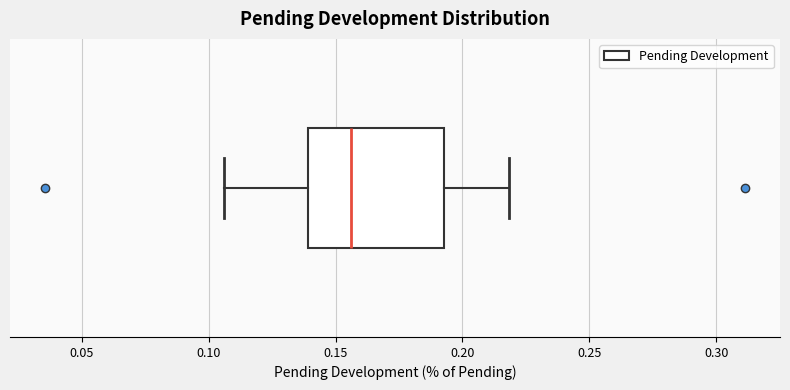

Transcribe this box plot: give where the median line is, the range the box spans, and where the two whiskers end, as read against the x-axis. The values are not printed on the chart, so give them approximately, as read against the axis.

median 0.155, box 0.140 to 0.195, whiskers 0.105 to 0.220